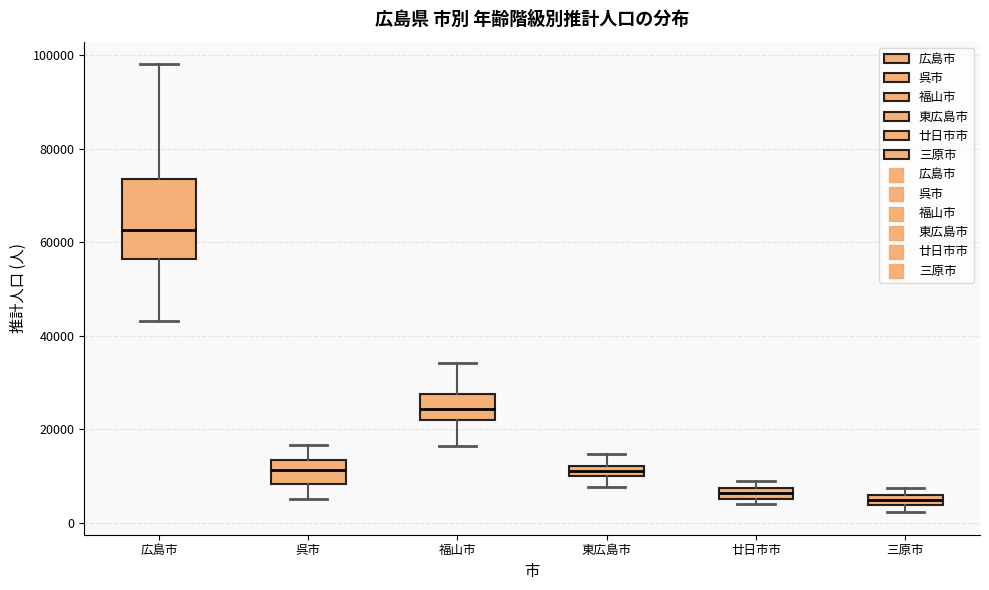

Which box is the tallest, from its lower edge to its upper edge?

広島市